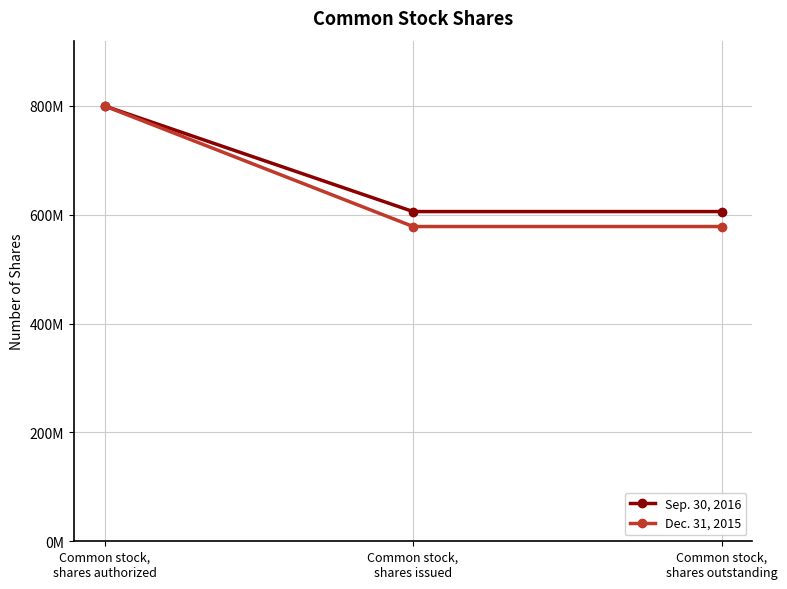

Which series changed the most between Common stock,
shares authorized and Common stock,
shares issued?

Dec. 31, 2015